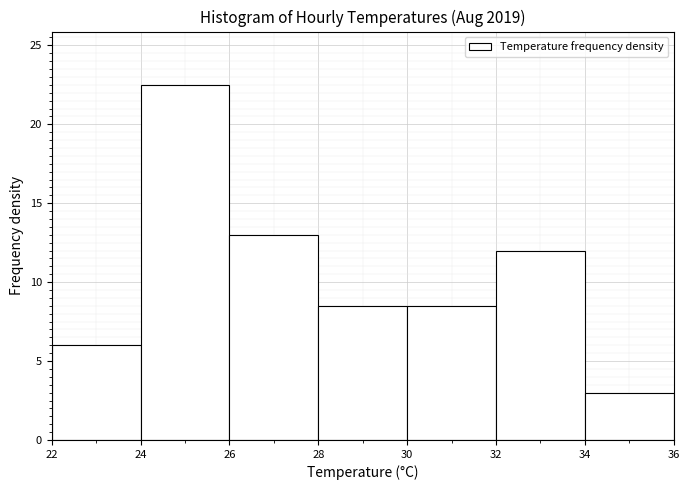

Reading left to right, transcribe this chart: for each bar, give the range it covers on the x-axis and its height. The values are not printed on the chart, so give them approximately, as read against the axis.

22 to 24: 6.0
24 to 26: 22.5
26 to 28: 13.0
28 to 30: 8.5
30 to 32: 8.5
32 to 34: 12.0
34 to 36: 3.0